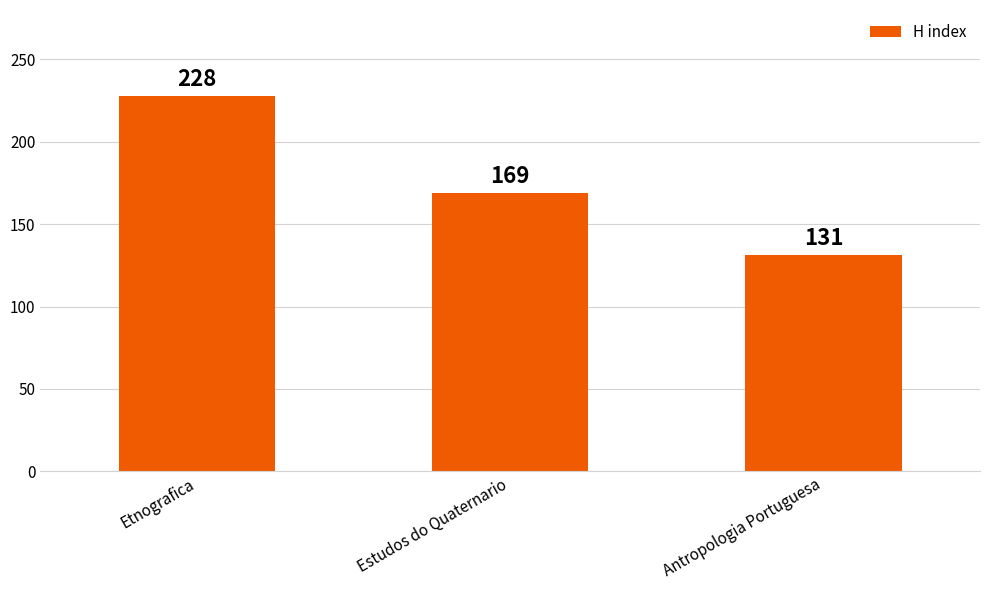

Where does the data first go above 169?

Etnografica